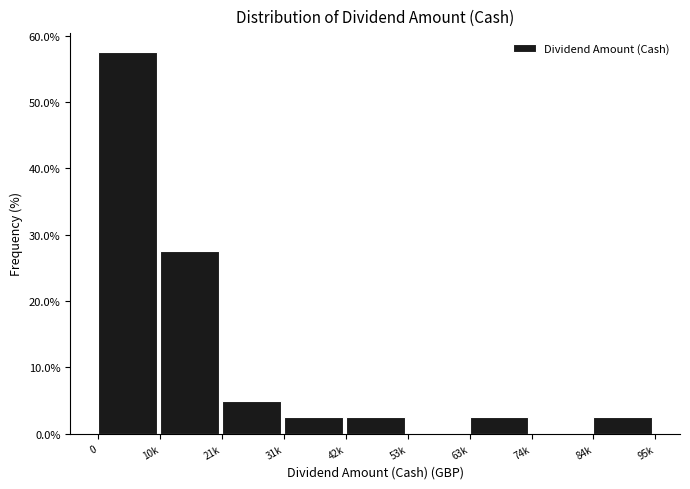

Reading right to left, extract all data points from this chart.

84k=2.5	74k=0.0	63k=2.5	53k=0.0	42k=2.5	31k=2.5	21k=5.0	10k=27.5	0=57.5